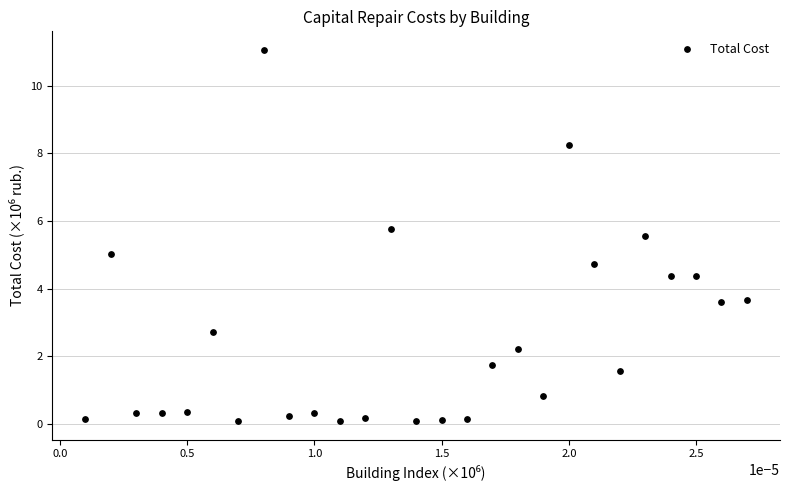

What is the range of Y values (max minus min)?

11.0